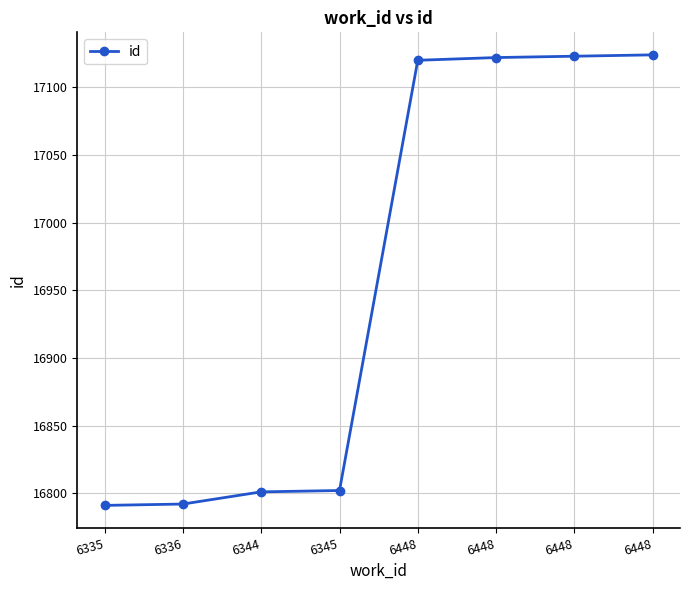

Where does the data first go above 17120?

6448